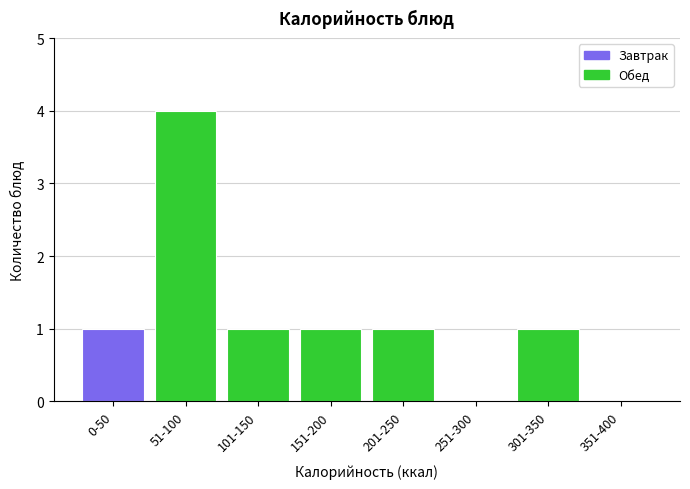

Reading left to right, list all the values displayed in this chart.

0-50=1	51-100=4	101-150=1	151-200=1	201-250=1	251-300=0	301-350=1	351-400=0